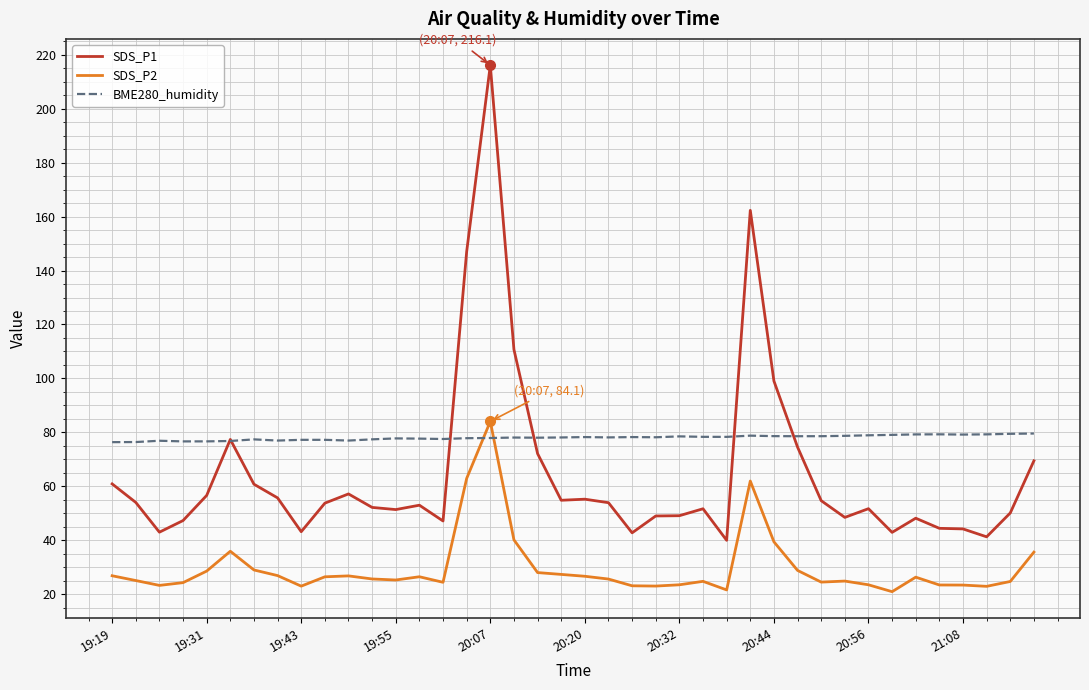

True or false: SDS_P2 and SDS_P1 cross at least once.

False